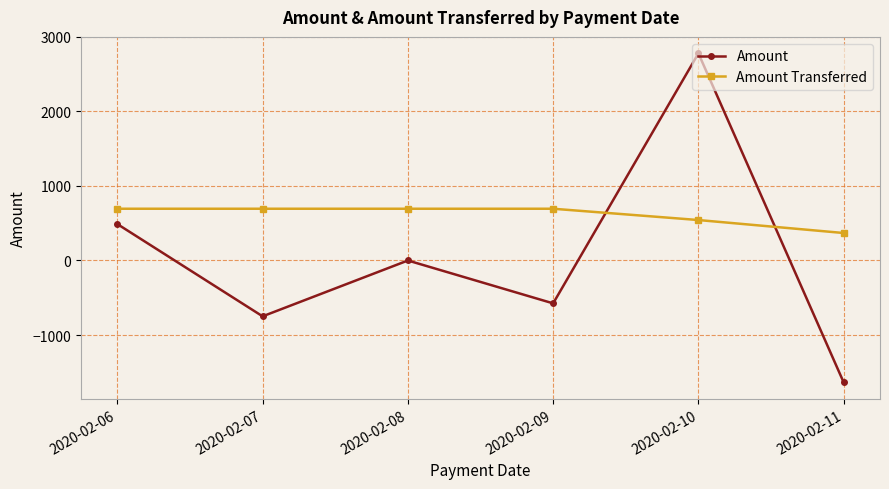

Between which two adjacent categories do Amount and Amount Transferred first intersect?

2020-02-09 and 2020-02-10